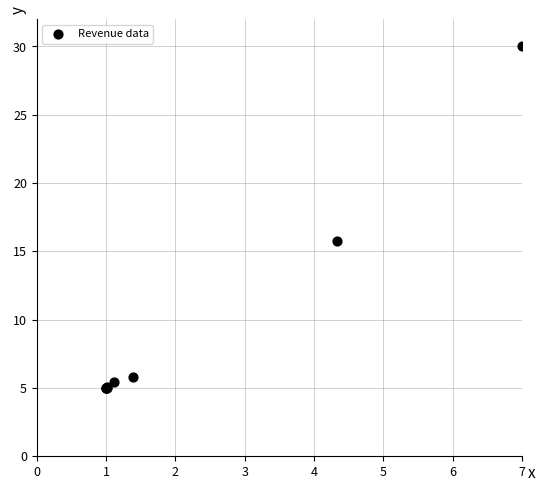

What Y value in the scatter plot is closest to 17?

15.7